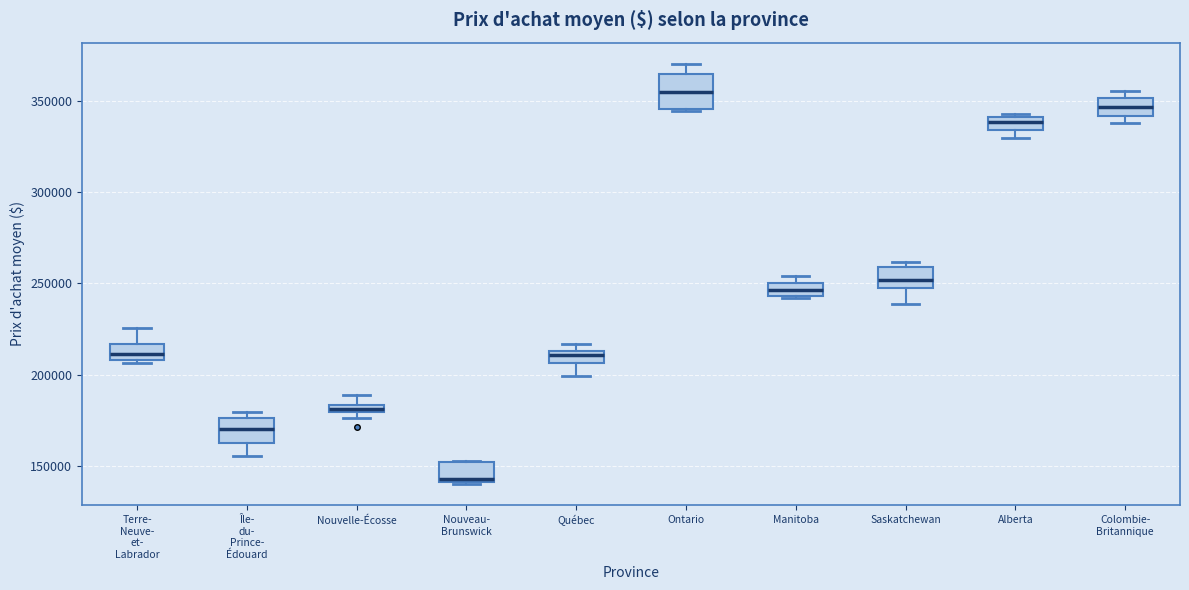

Where does the median line of the box for Colombie- Britannique sit on the y-axis? The values are not printed on the chart, so give them approximately, as read against the axis.

345000